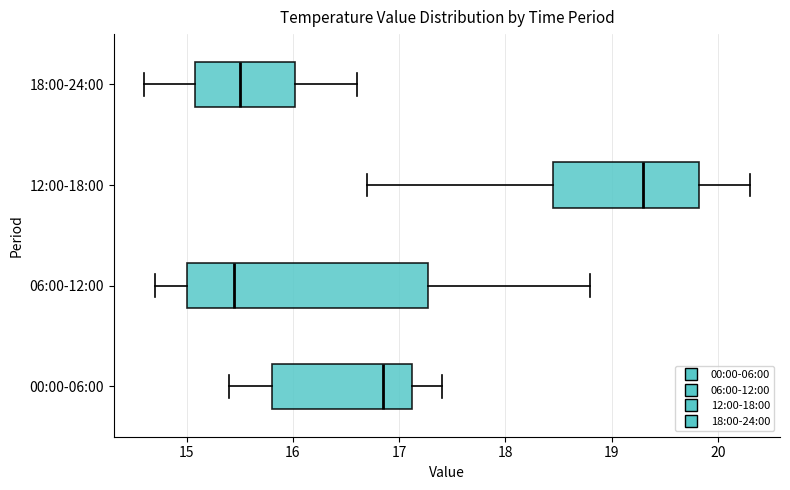

Reading bottom to top, transcribe this box plot: for each box, give where its median line is, the range the box spans, and where its two whiskers end, as read against the x-axis. The values are not printed on the chart, so give them approximately, as read against the axis.

00:00-06:00: median 16.9, box 15.8 to 17.1, whiskers 15.4 to 17.4
06:00-12:00: median 15.5, box 15.0 to 17.3, whiskers 14.7 to 18.8
12:00-18:00: median 19.3, box 18.5 to 19.8, whiskers 16.7 to 20.3
18:00-24:00: median 15.5, box 15.1 to 16.0, whiskers 14.6 to 16.6